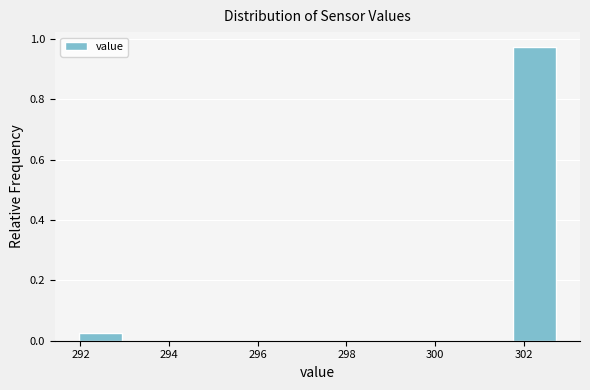

Which range on the x-axis has the tallest bar?

301.8 to 302.8